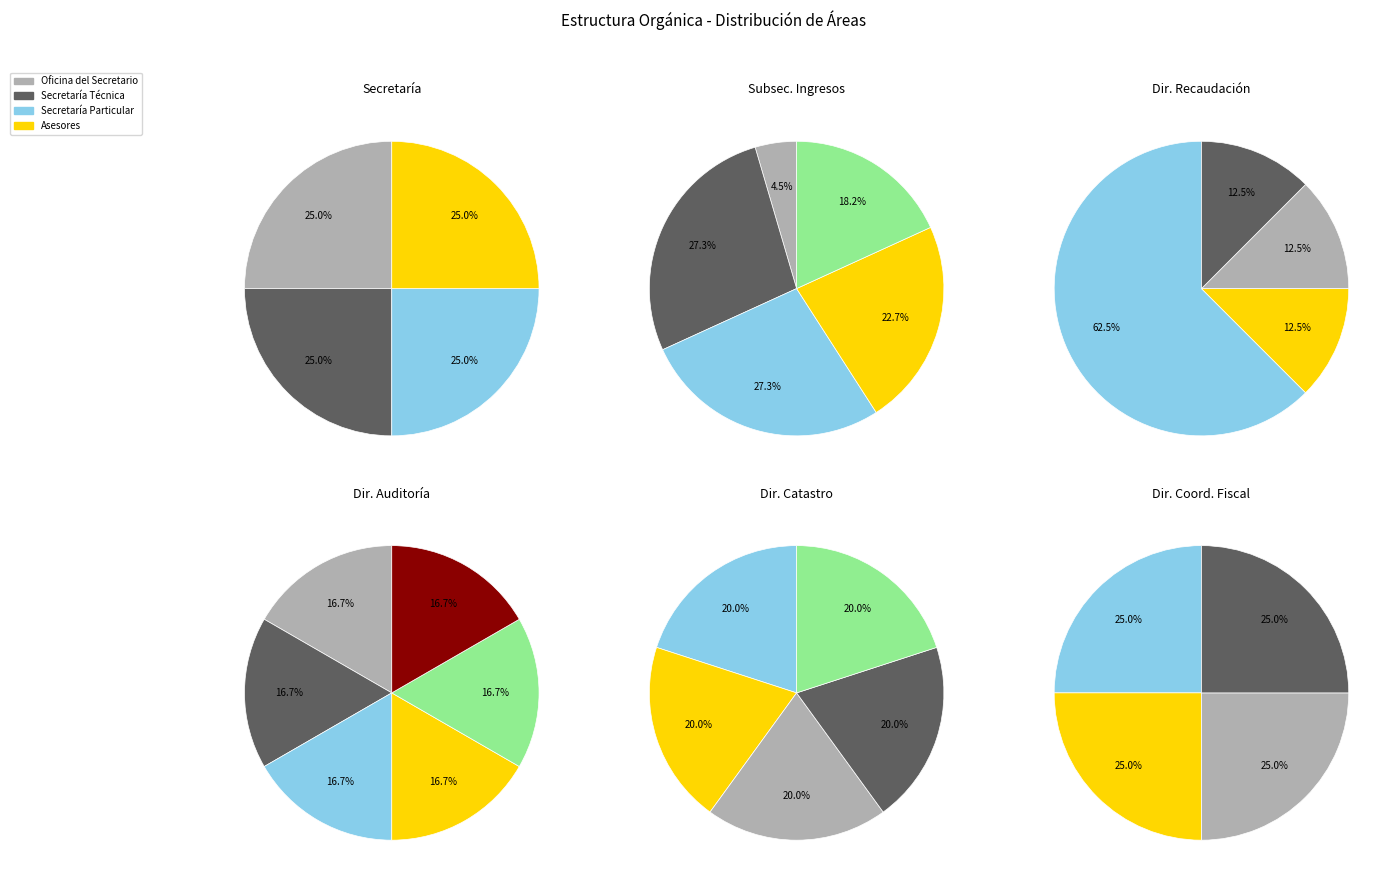

What is the largest slice in the pie chart?

Dirección de Recaudación